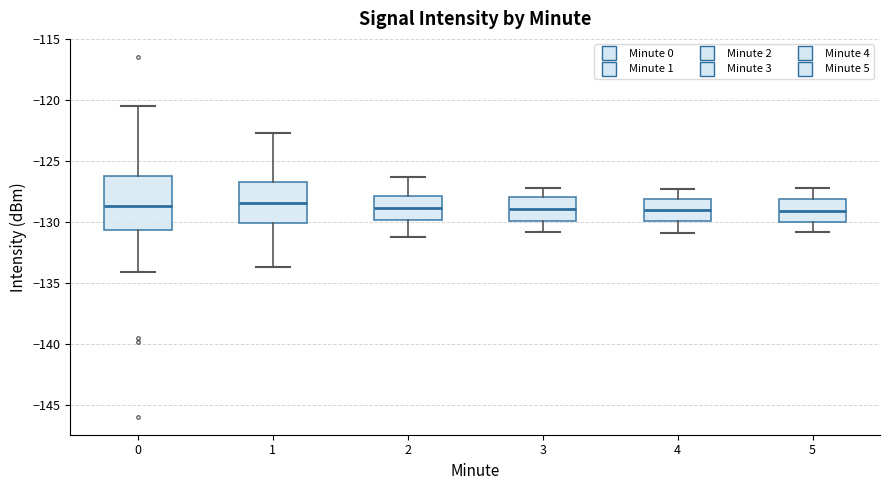

Where is the upper edge of the box at x = 4 on the y-axis? The values are not printed on the chart, so give them approximately, as read against the axis.

-128.0